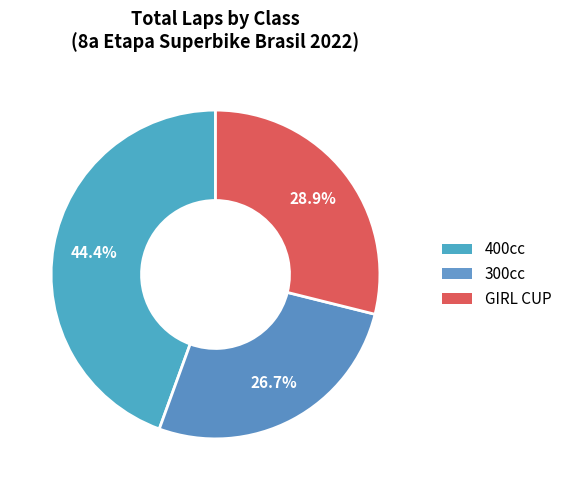

How many slices are in this pie chart?

3